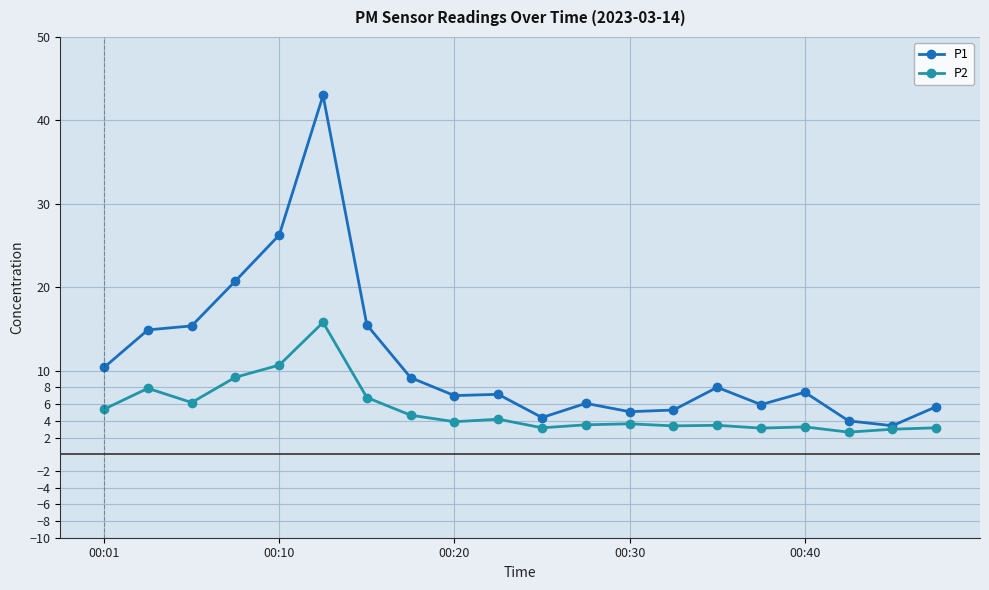

How many lines are shown in the chart?

2